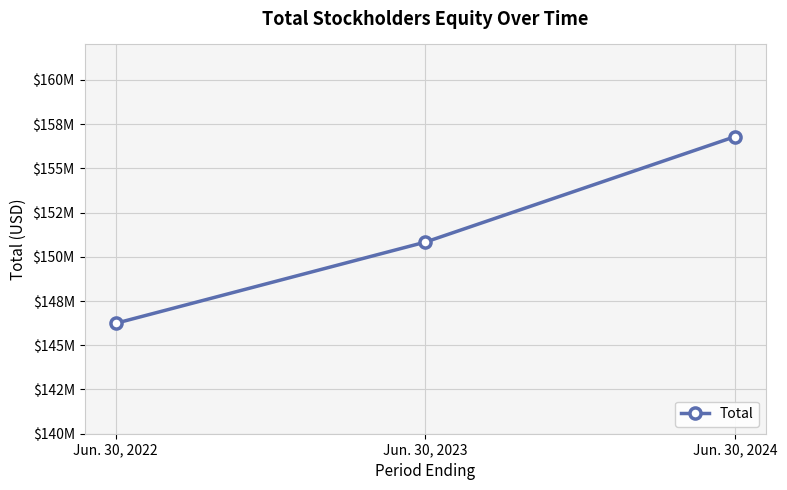

Is this an area chart (filled region under the line)?

No